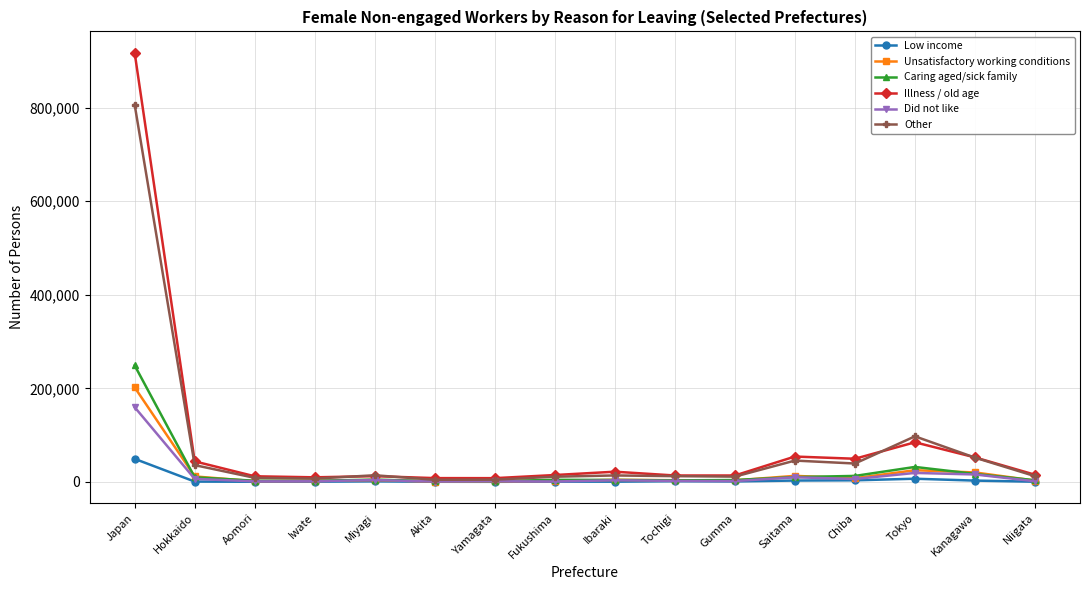

Between Japan and Tochigi, which series saw the biggest shift?

Illness / old age